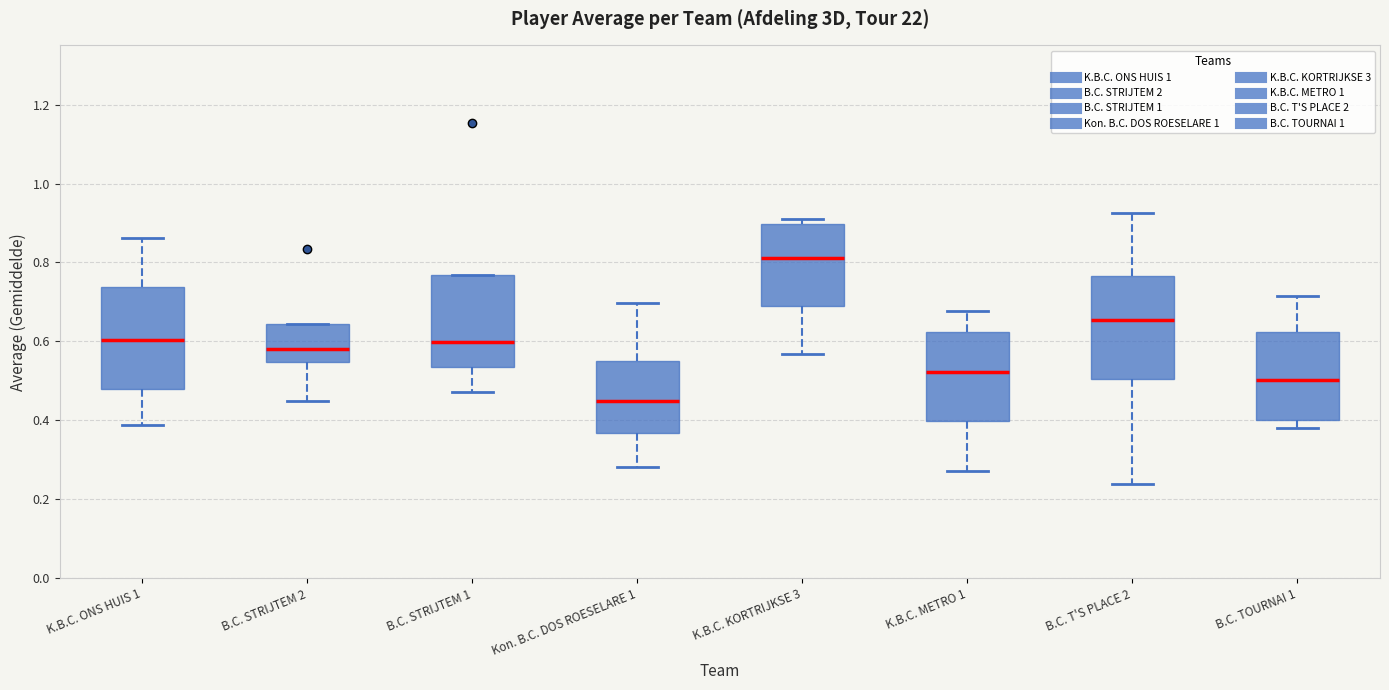

Where does the median line of the box for K.B.C. KORTRIJKSE 3 sit on the y-axis? The values are not printed on the chart, so give them approximately, as read against the axis.

0.82